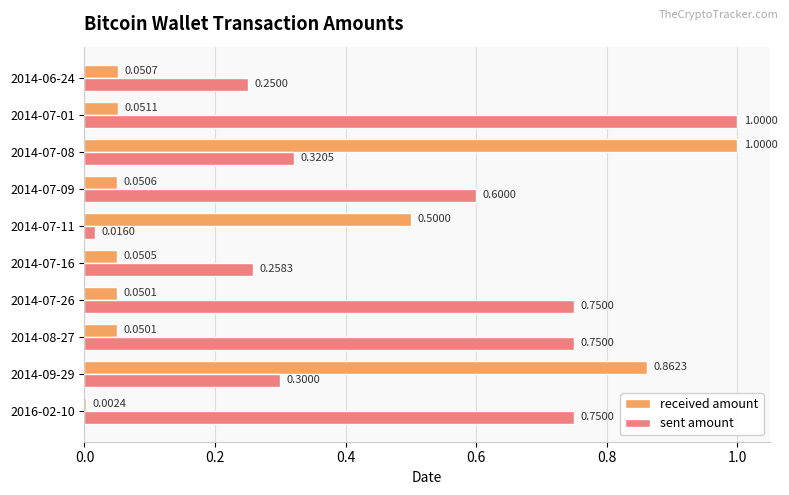

What is the sum of all received amount values?

2.7